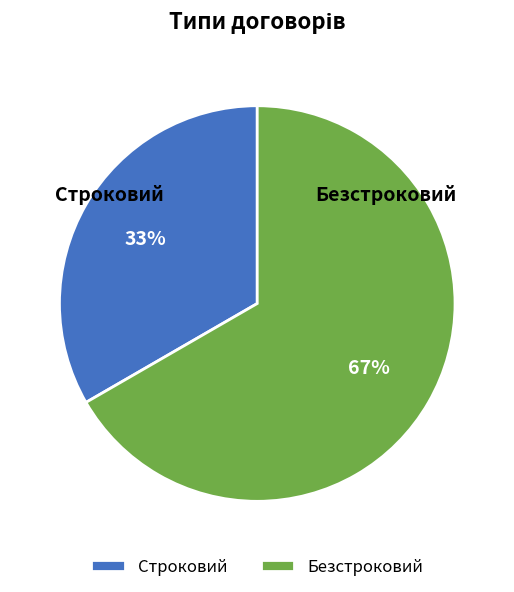

What is the ratio of the value at Безстроковий to the value at Строковий?

2.0